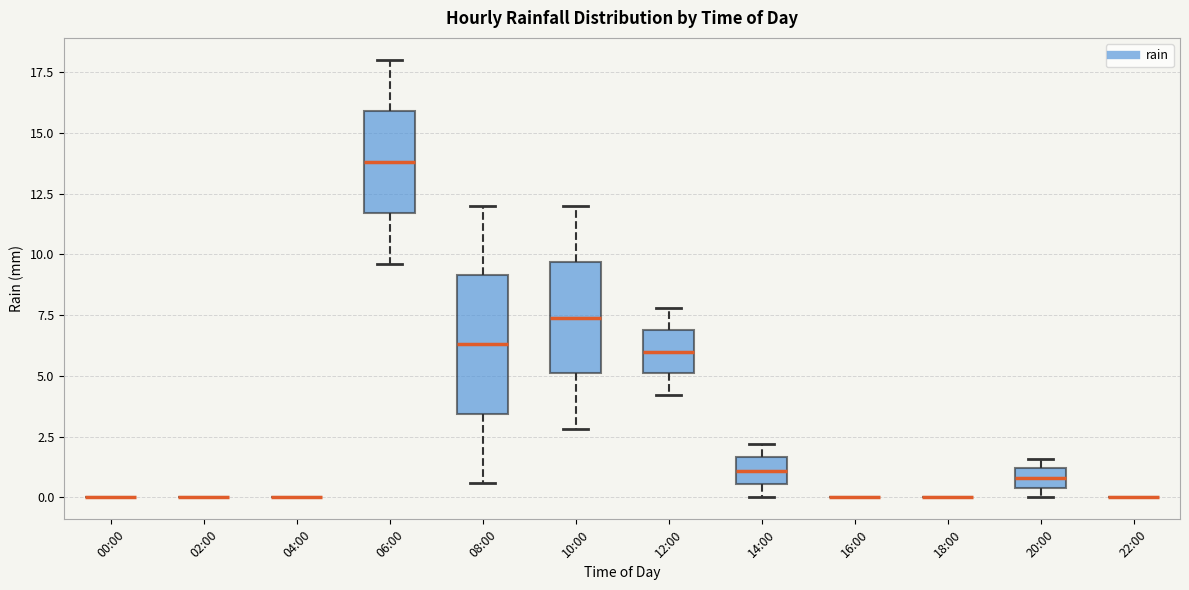

Reading left to right, transcribe this box plot: for each box, give where its median line is, the range the box spans, and where its two whiskers end, as read against the y-axis. The values are not printed on the chart, so give them approximately, as read against the axis.

00:00: box collapsed to a line at 0.0, whiskers 0.0 to 0.0
02:00: box collapsed to a line at 0.0, whiskers 0.0 to 0.0
04:00: box collapsed to a line at 0.0, whiskers 0.0 to 0.0
06:00: median 14.0, box 11.5 to 16.0, whiskers 9.5 to 18.0
08:00: median 6.5, box 3.5 to 9.0, whiskers 0.5 to 12.0
10:00: median 7.5, box 5.0 to 9.5, whiskers 3.0 to 12.0
12:00: median 6.0, box 5.0 to 7.0, whiskers 4.0 to 8.0
14:00: median 1.0, box 0.5 to 1.5, whiskers 0.0 to 2.0
16:00: box collapsed to a line at 0.0, whiskers 0.0 to 0.0
18:00: box collapsed to a line at 0.0, whiskers 0.0 to 0.0
20:00: median 1.0 (inside the box), box 0.5 to 1.0, whiskers 0.0 to 1.5
22:00: box collapsed to a line at 0.0, whiskers 0.0 to 0.0